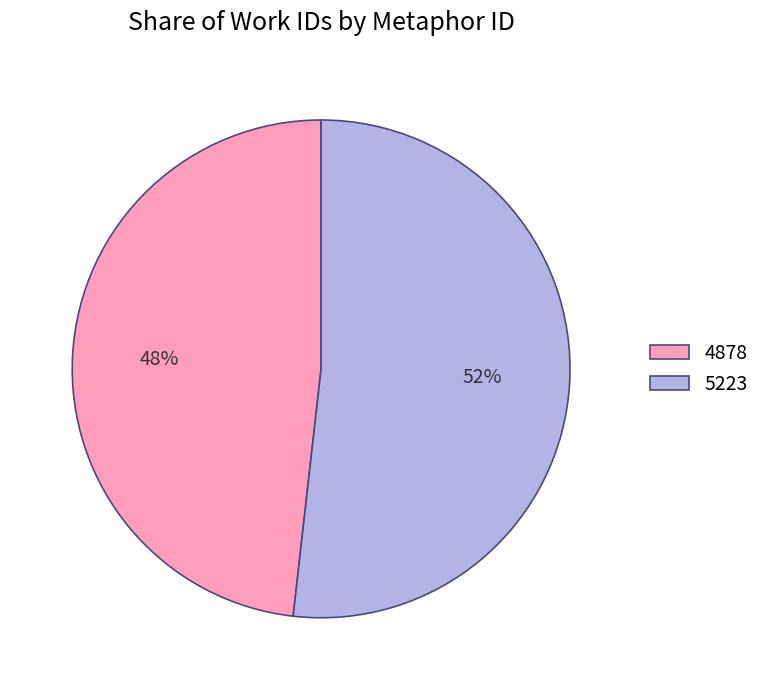

Rank the categories by value from lowest to highest.

4878, 5223